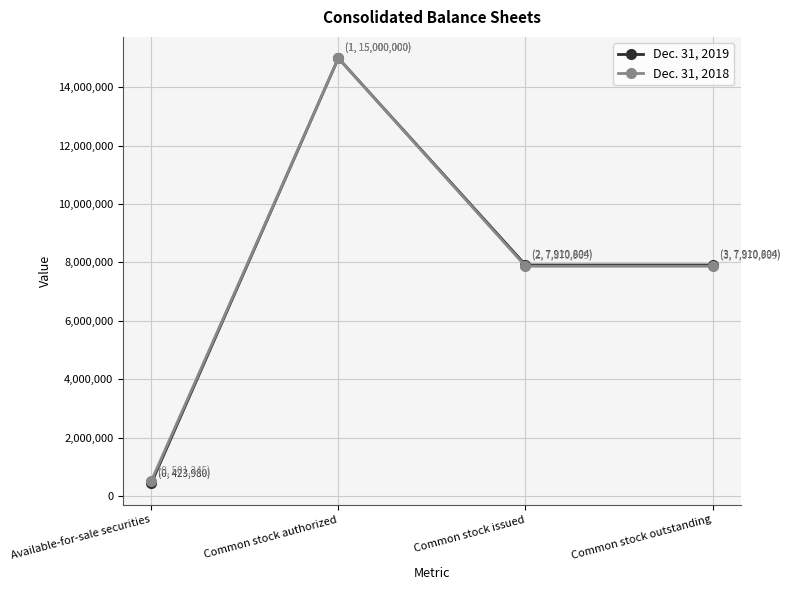

What is the difference between the maximum and minimum values in the Dec. 31, 2019 series?

14576020